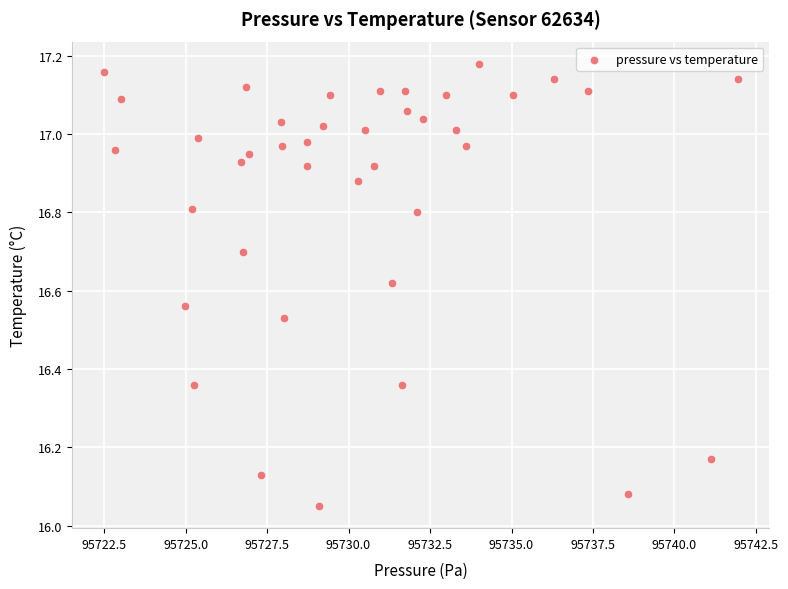

What is the range of Y values (max minus min)?

1.1